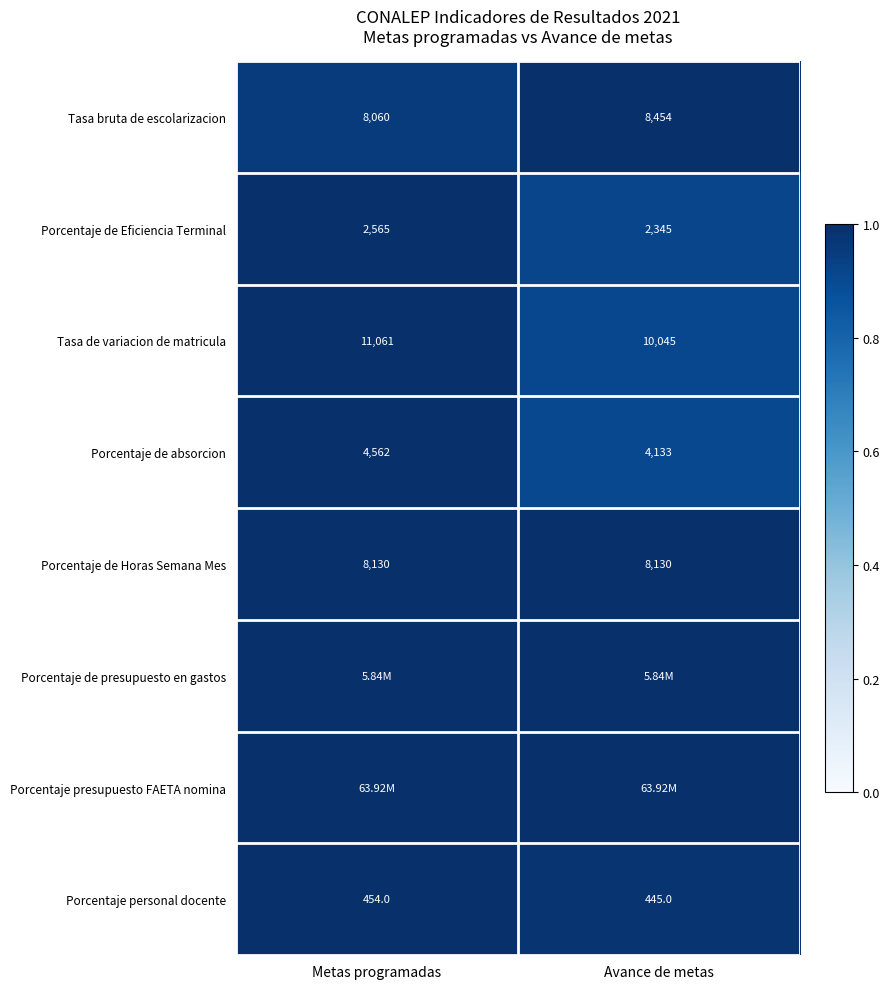

At which category does the chart reach its minimum across all series?

Avance de metas